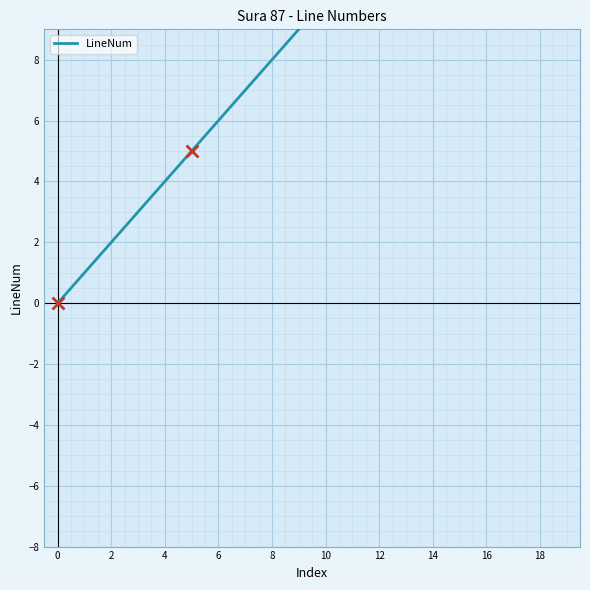

True or false: the data shows 2 at 4.

False